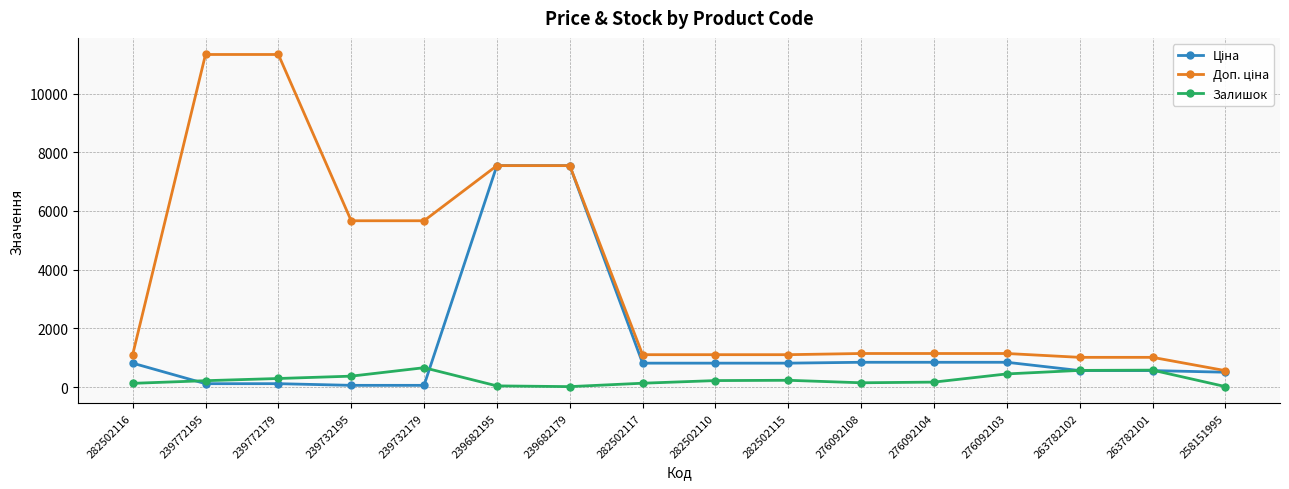

What is the label of the 9th point from the left?

282502110